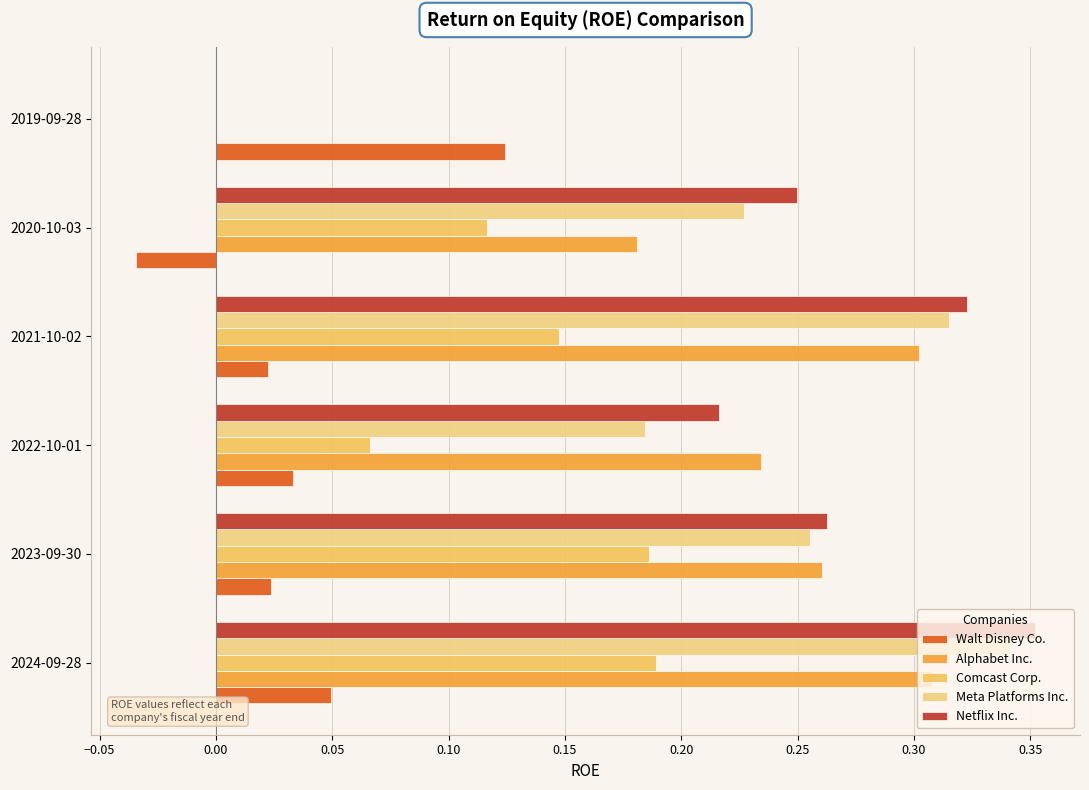

Which series changed the most between 2022-10-01 and 2021-10-02?

Meta Platforms Inc.